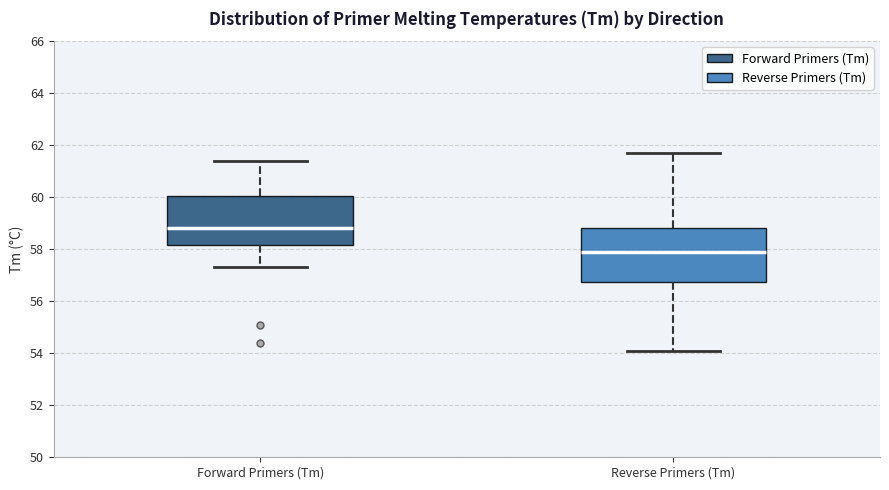

Where does the lower whisker of the box for Reverse Primers (Tm) end on the y-axis? The values are not printed on the chart, so give them approximately, as read against the axis.

54.2